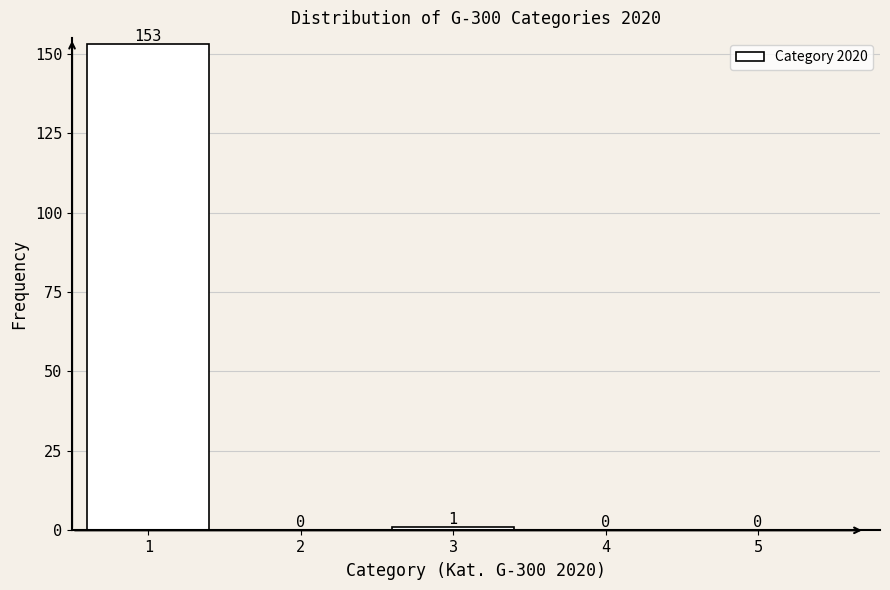

Reading right to left, what are all the values shown in this chart?

5=0	4=0	3=1	2=0	1=153